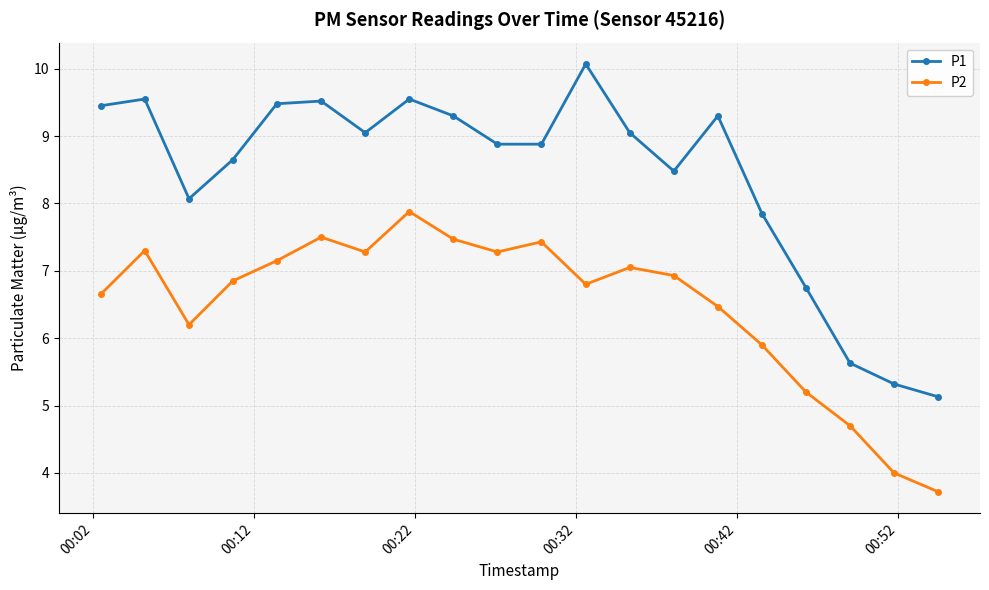

How many interior local valleys does the P2 series have?

4